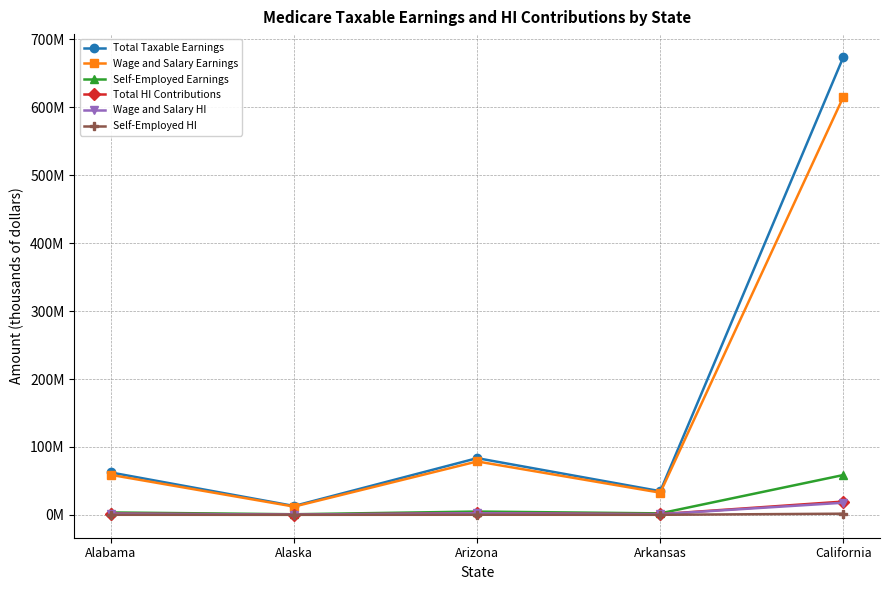

At which category is the sum across all series the highest?

California